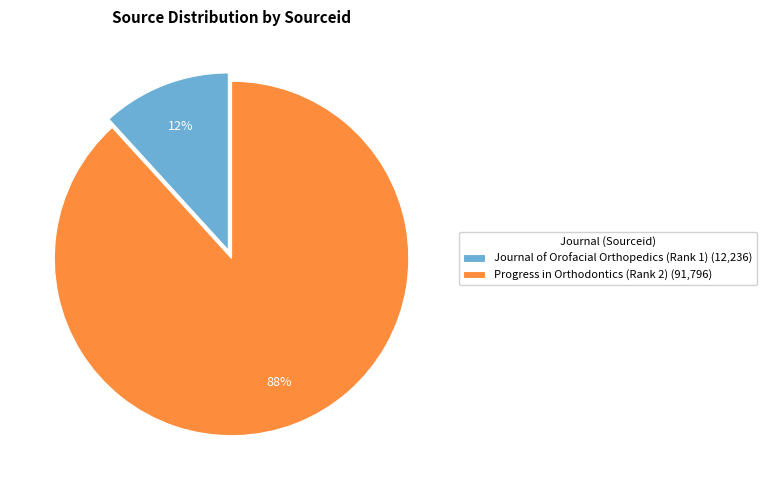

The Progress in Orthodontics (Rank 2) slice represents 99% of the pie. True or false?

False